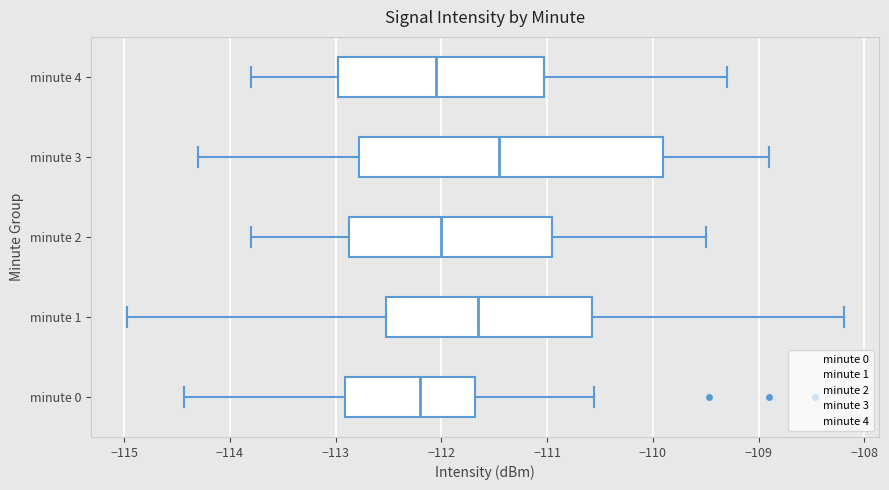

Reading bottom to top, read every box against the x-axis: the position of its median line, the range the box covers, and the ends of its whiskers. The values are not printed on the chart, so give them approximately, as read against the axis.

minute 0: median -112.2, box -112.9 to -111.7, whiskers -114.4 to -110.6
minute 1: median -111.6, box -112.5 to -110.6, whiskers -115.0 to -108.2
minute 2: median -112.0, box -112.9 to -110.9, whiskers -113.8 to -109.5
minute 3: median -111.4, box -112.8 to -109.9, whiskers -114.3 to -108.9
minute 4: median -112.0, box -113.0 to -111.0, whiskers -113.8 to -109.3